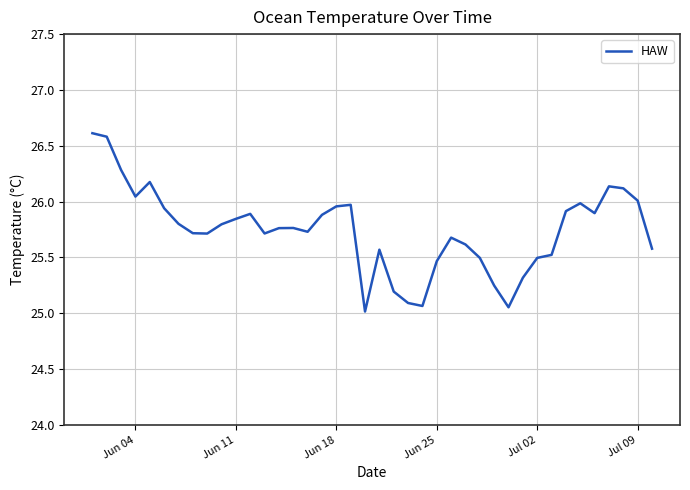

Is this an area chart (filled region under the line)?

No